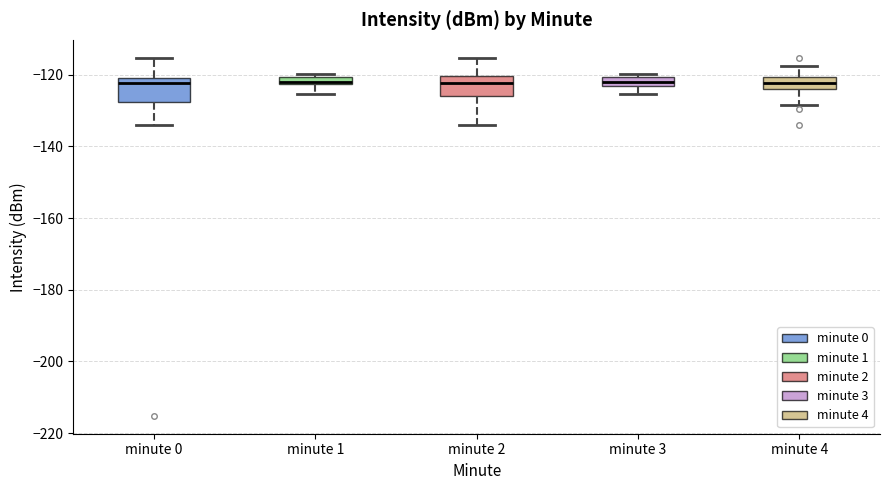

Where is the lower edge of the box for minute 4 on the y-axis? The values are not printed on the chart, so give them approximately, as read against the axis.

-124